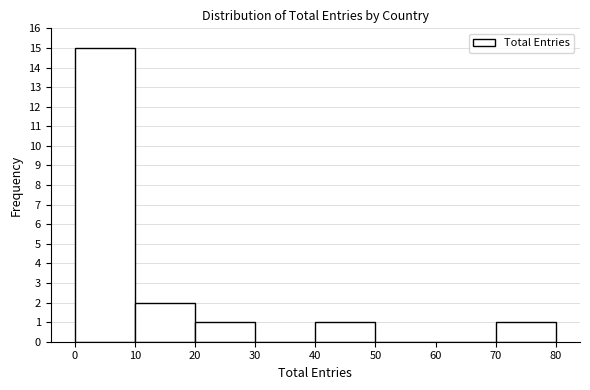

Reading left to right, transcribe this chart: for each bar, give the range it covers on the x-axis and its height. The values are not printed on the chart, so give them approximately, as read against the axis.

0 to 10: 15
10 to 20: 2
20 to 30: 1
30 to 40: 0
40 to 50: 1
50 to 60: 0
60 to 70: 0
70 to 80: 1